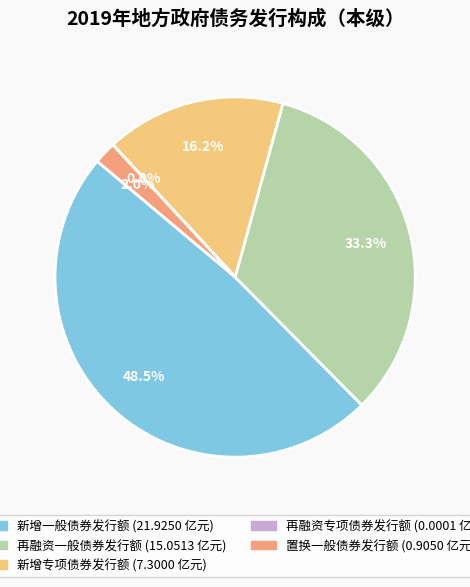

Does any single category account for the majority?

No